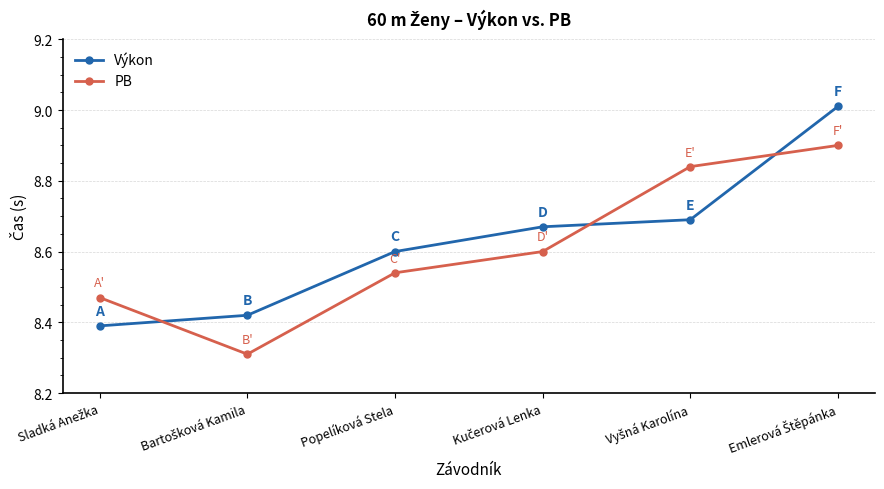

How many lines are shown in the chart?

2